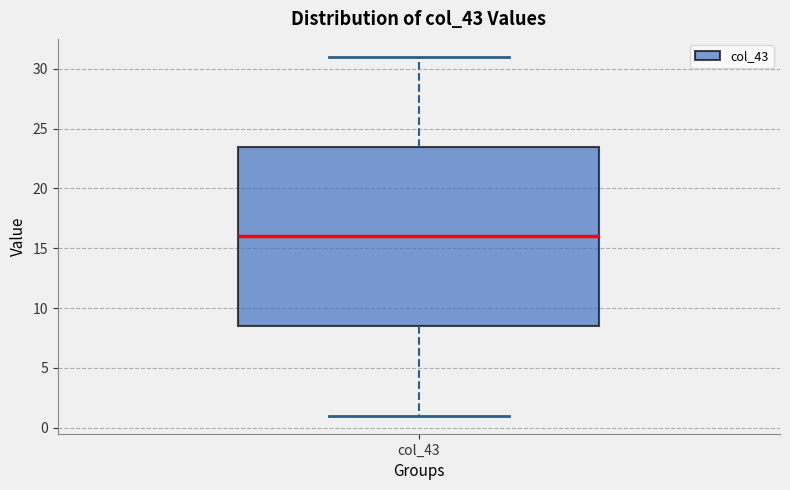

Read this box plot against the y-axis: the position of the median line, the range covered by the box, and the ends of both whiskers. The values are not printed on the chart, so give them approximately, as read against the axis.

median 16.0, box 8.5 to 23.5, whiskers 1.0 to 31.0